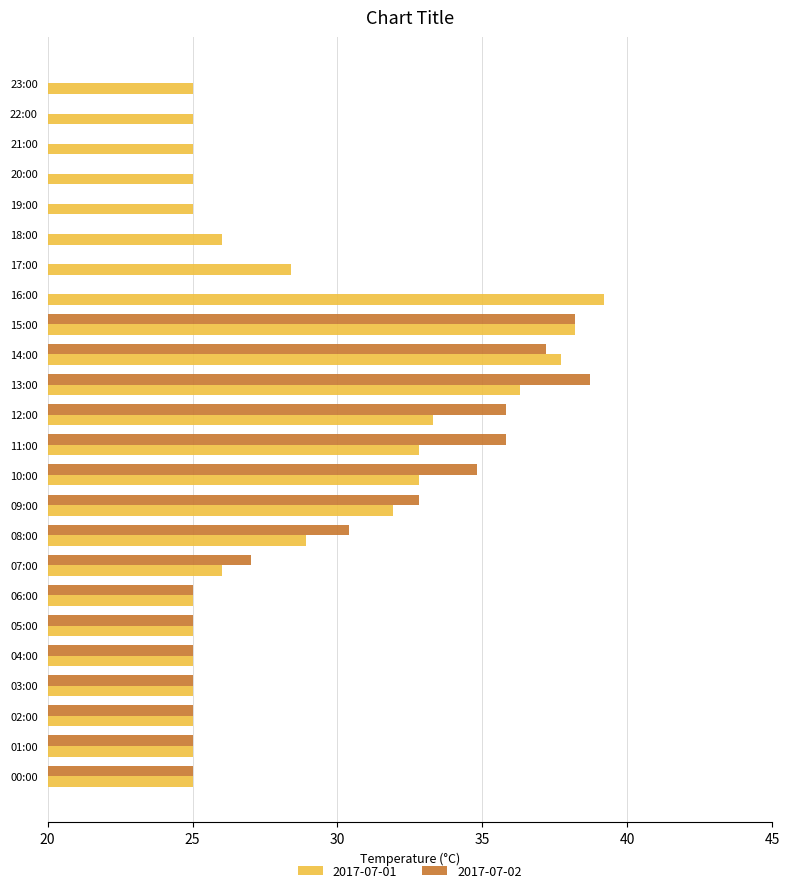

What is the average value of the 2017-07-02 series?

20.2